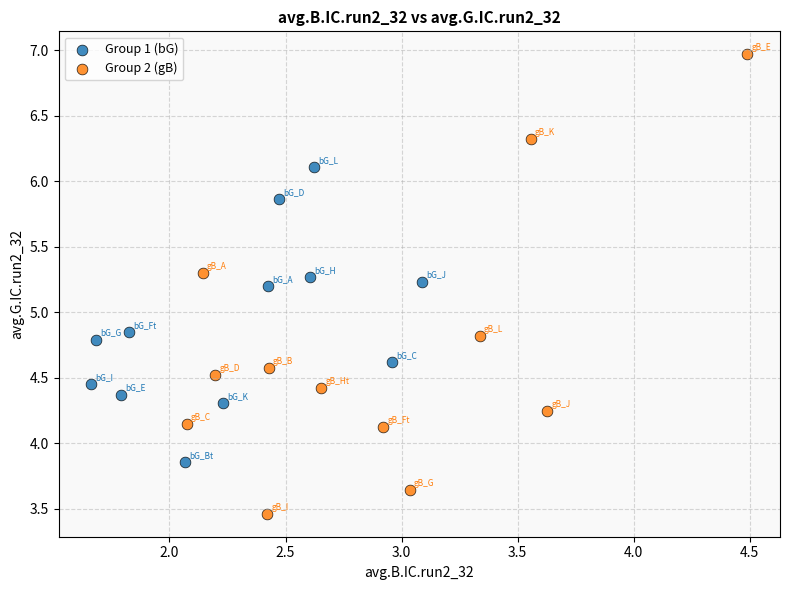

What are all the series names shown in the legend?

Group 1 (bG), Group 2 (gB)